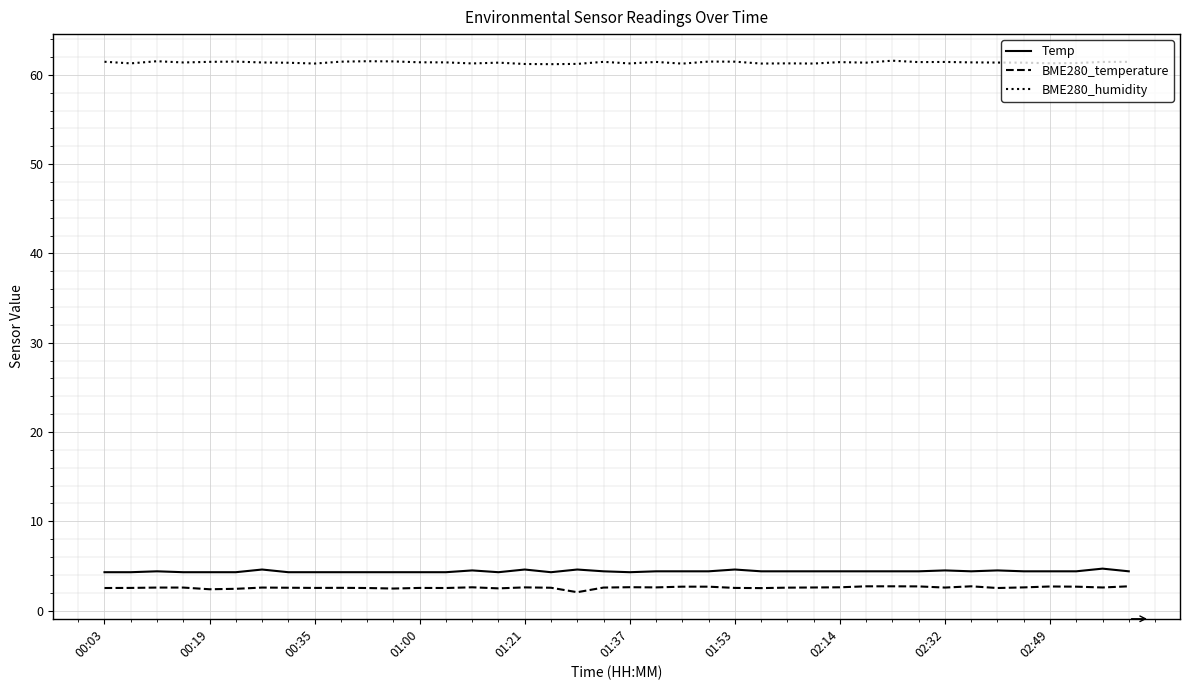

True or false: BME280_temperature and BME280_humidity intersect in this chart.

False